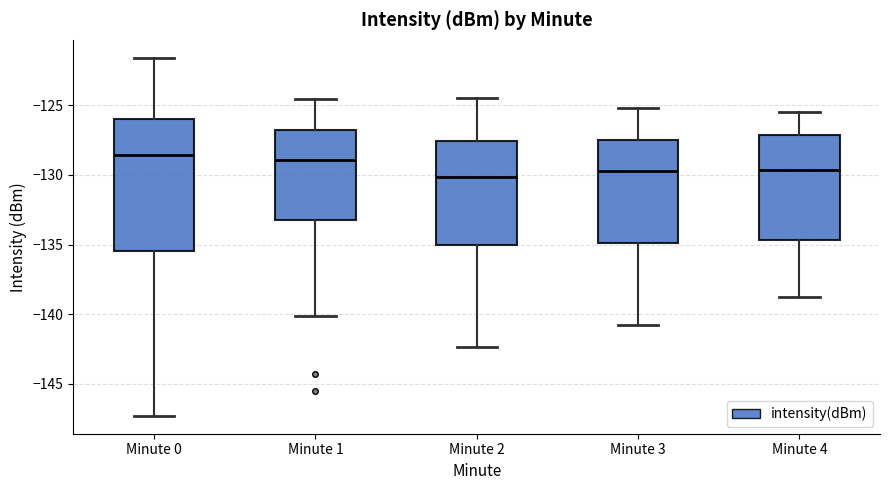

Where is the upper edge of the box for Minute 1 on the y-axis? The values are not printed on the chart, so give them approximately, as read against the axis.

-127.0